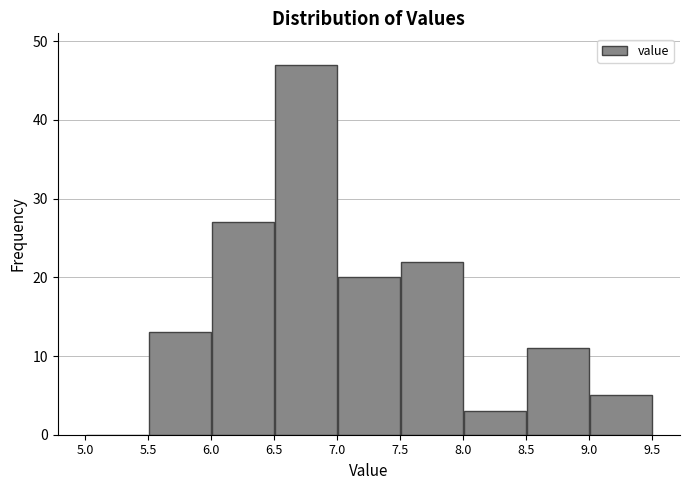

Reading left to right, transcribe this chart: for each bar, give the range it covers on the x-axis and its height. The values are not printed on the chart, so give them approximately, as read against the axis.

5.0 to 5.5: 0
5.5 to 6.0: 13
6.0 to 6.5: 27
6.5 to 7.0: 47
7.0 to 7.5: 20
7.5 to 8.0: 22
8.0 to 8.5: 3
8.5 to 9.0: 11
9.0 to 9.5: 5